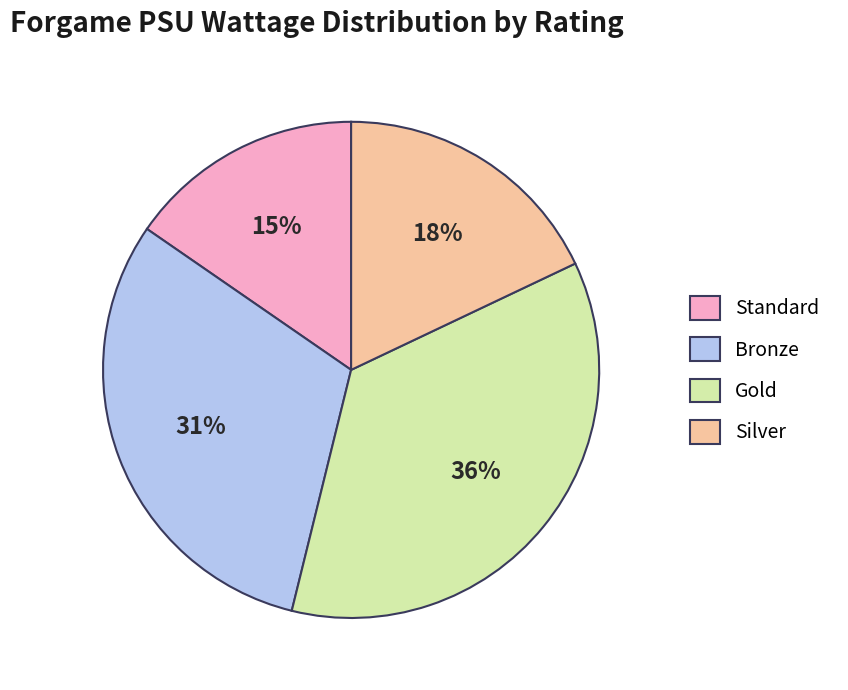

To the nearest percent, what is the difference between the Gold and Bronze slice percentages?

5%